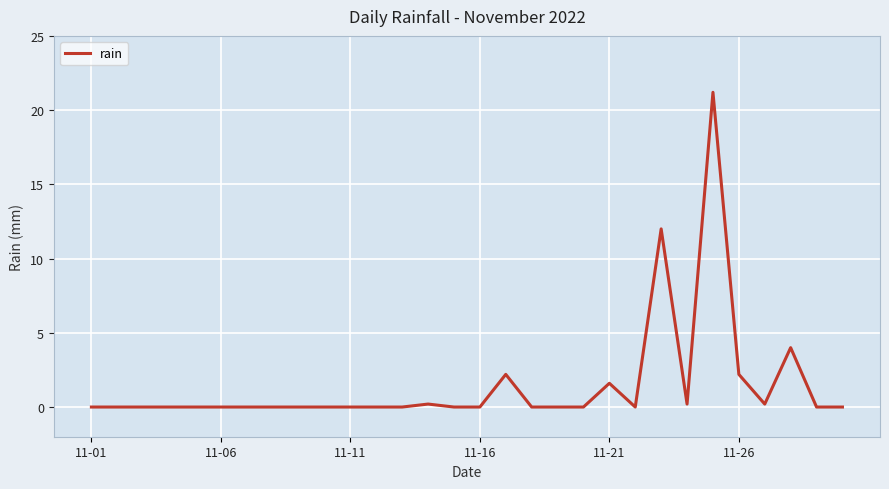

What is the maximum value shown in the chart?

21.2